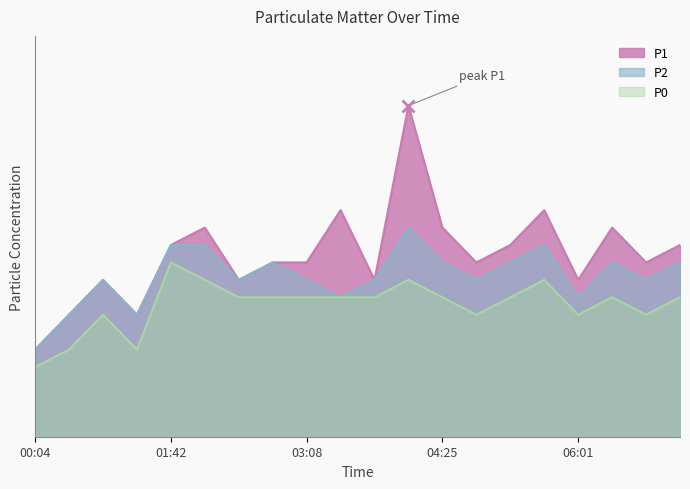

At how many categories does at least one series exceed 6?

19